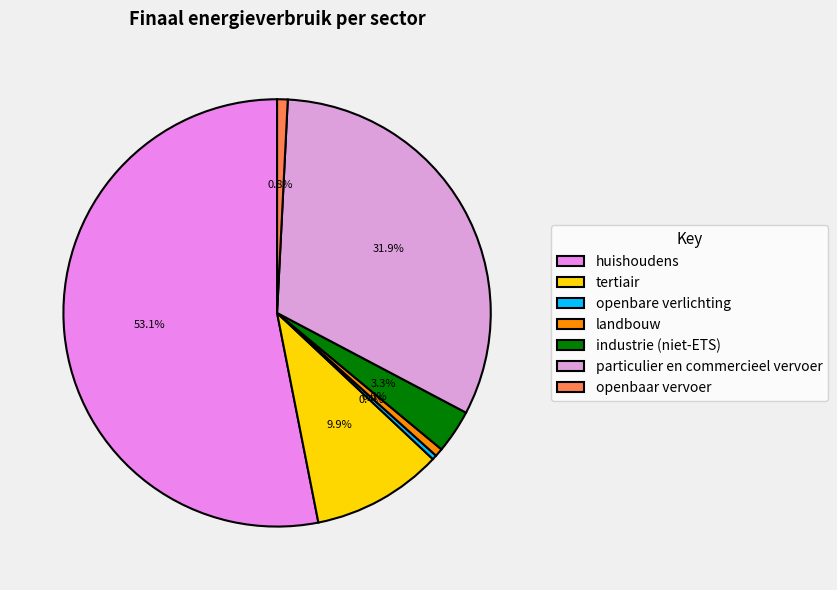

To the nearest percent, what portion does industrie (niet-ETS) represent?

3%